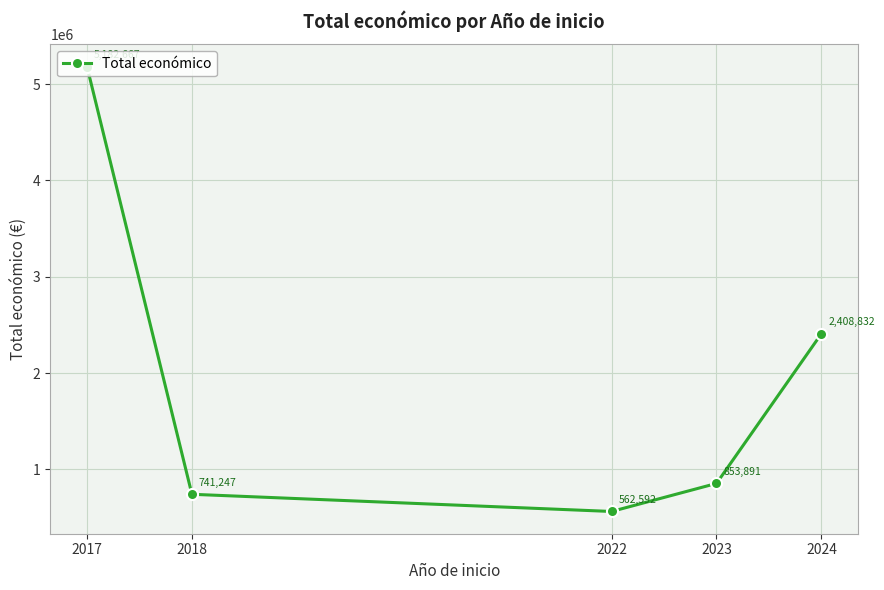

What is the difference between the values at 2023 and 2022?

291299